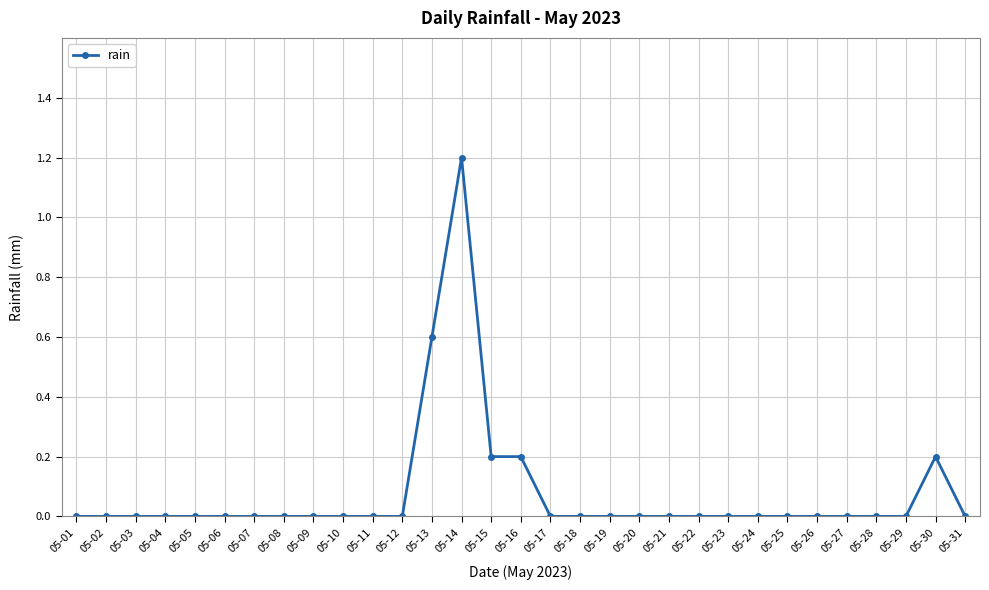

Is it true that the value at 05-03 is 0.5?

False